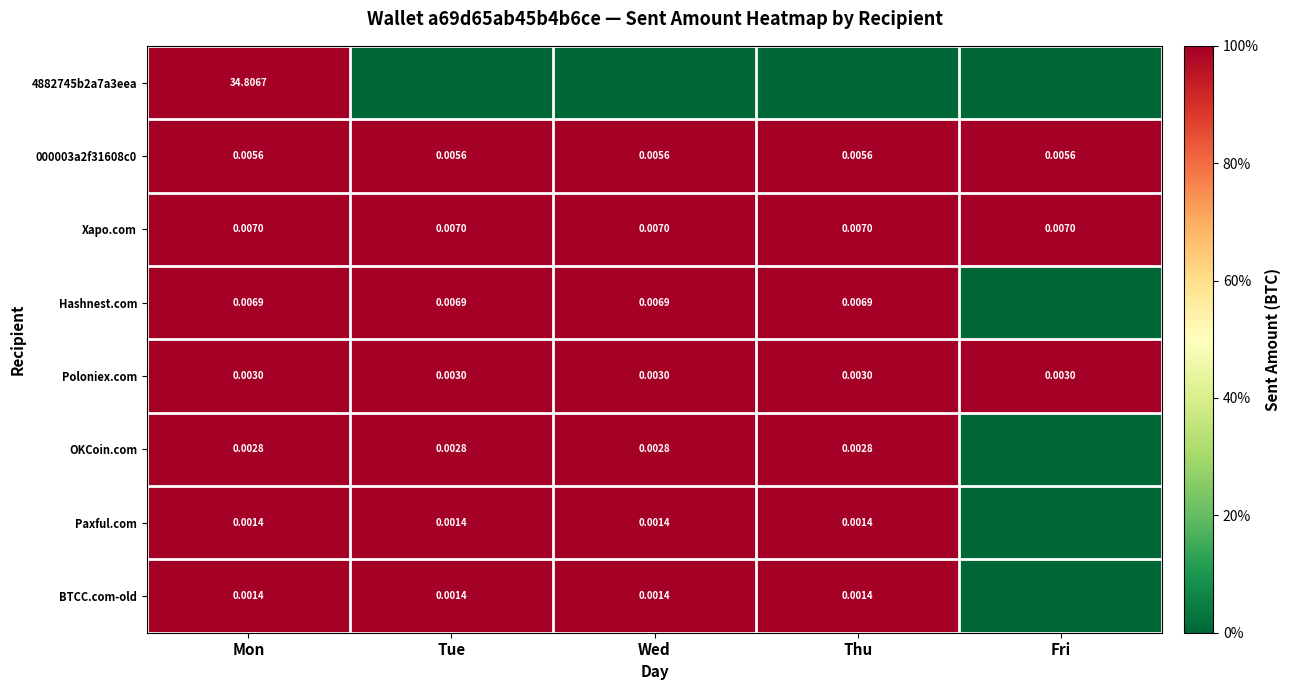

Is the value of 000003a2f31608c0 at Thu greater than the value of BTCC.com-old at Tue?

Yes